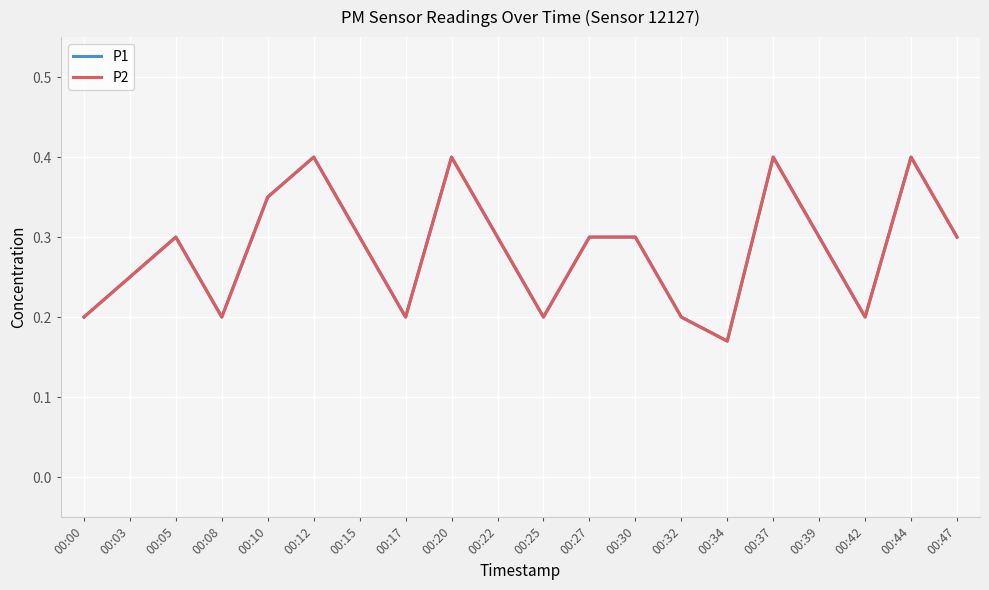

Does the chart have visible grid lines?

Yes